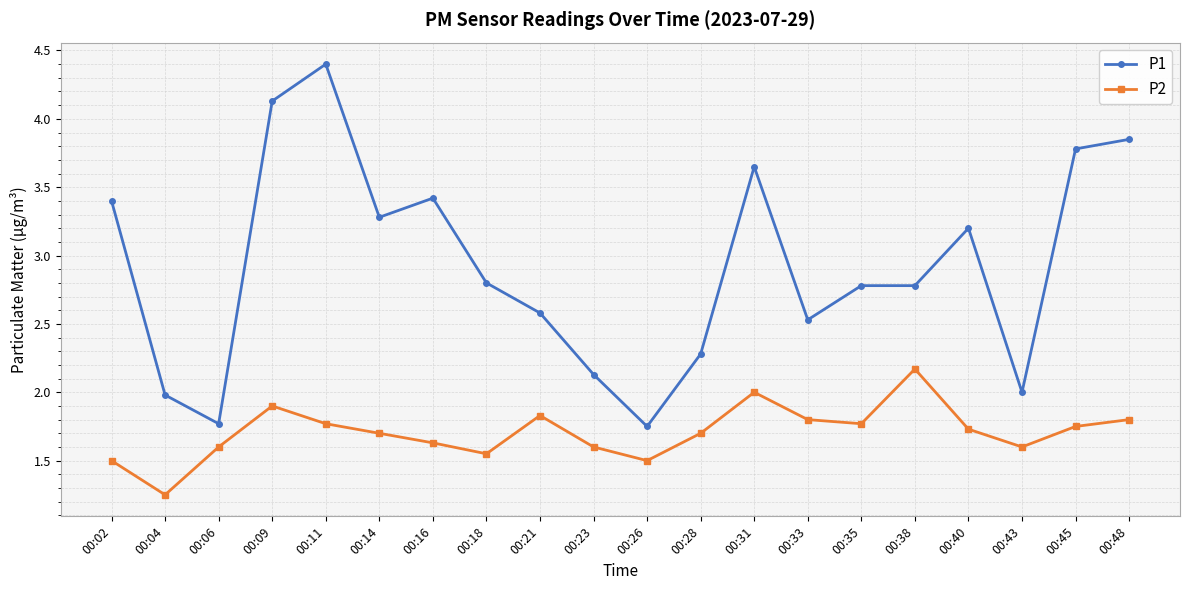

Which series changed the most between 00:31 and 00:43?

P1